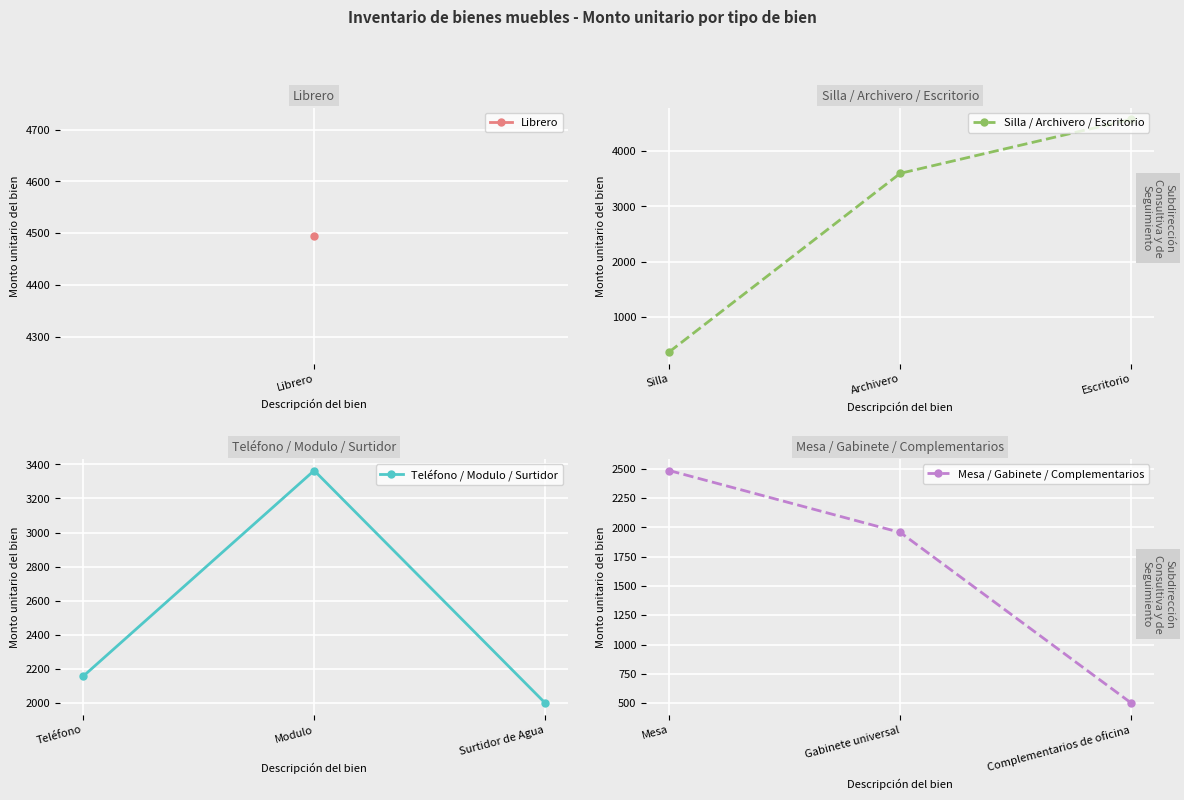

The Silla / Archivero / Escritorio series shows 213.2 at Silla. True or false?

False